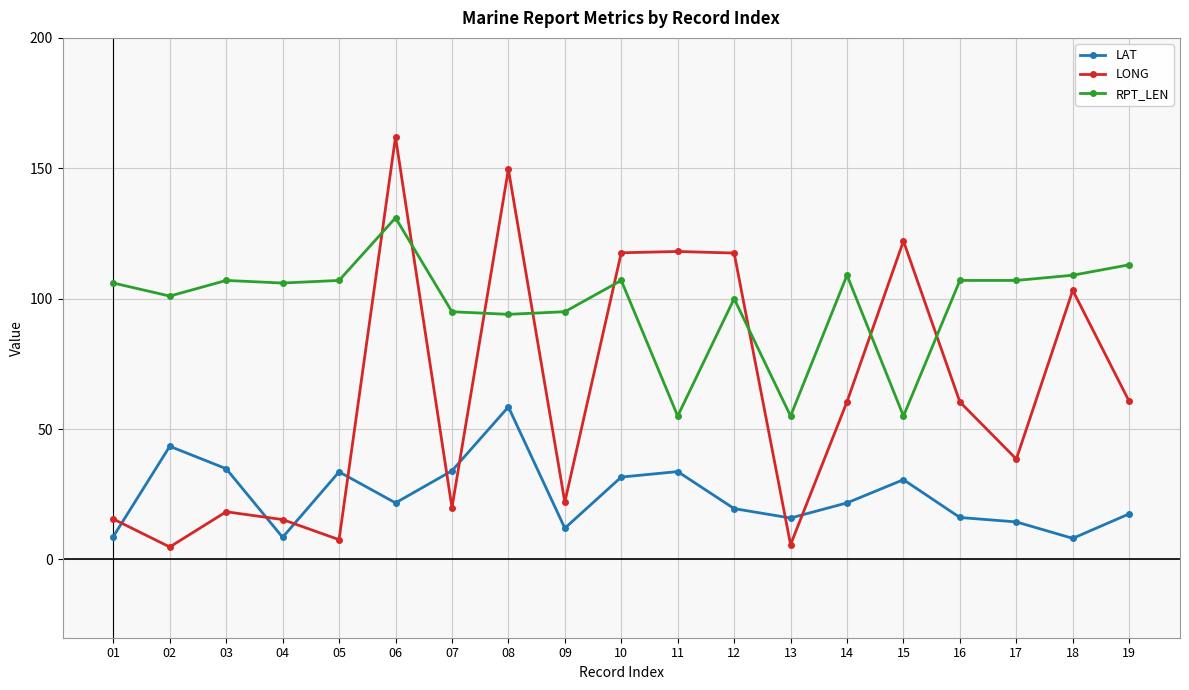

What is the approximate value of LAT at 05?

33.6